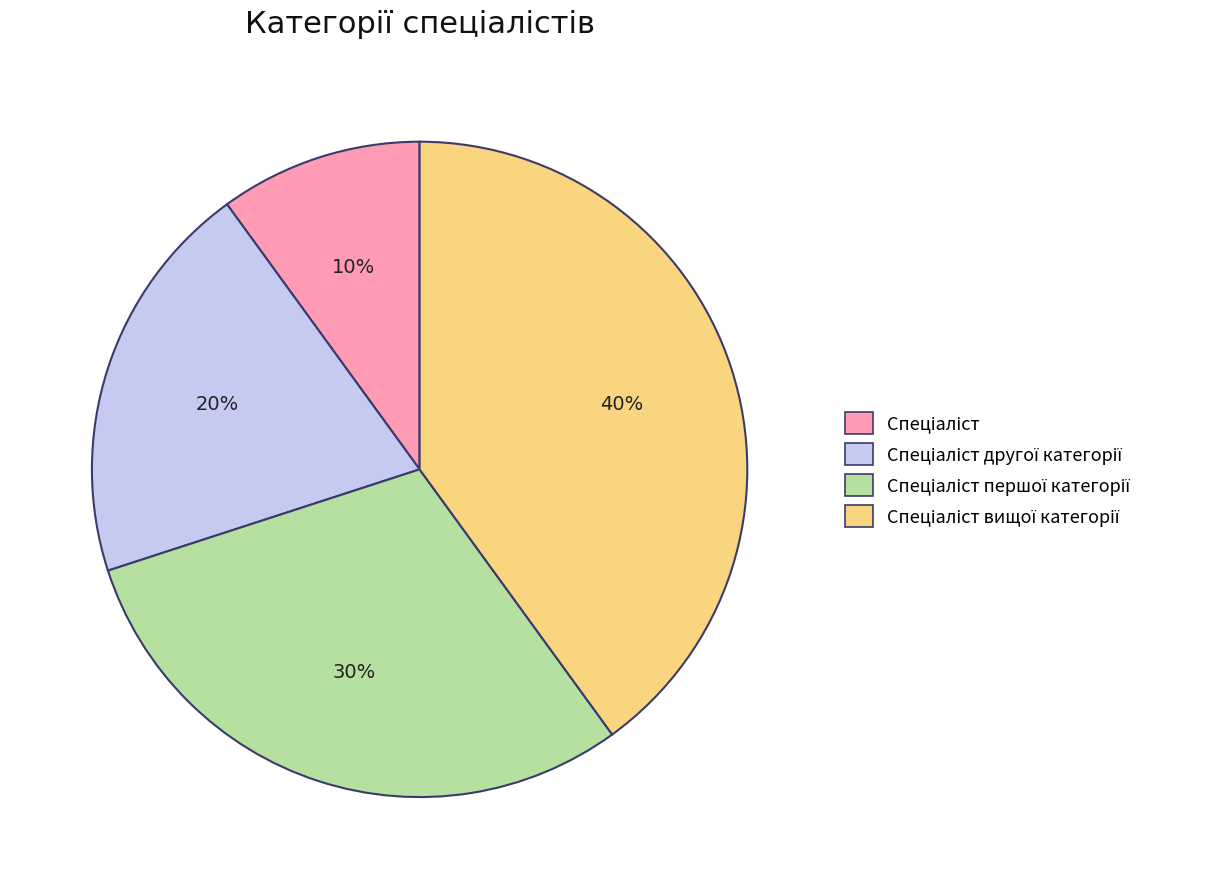

Does any single category account for the majority?

No